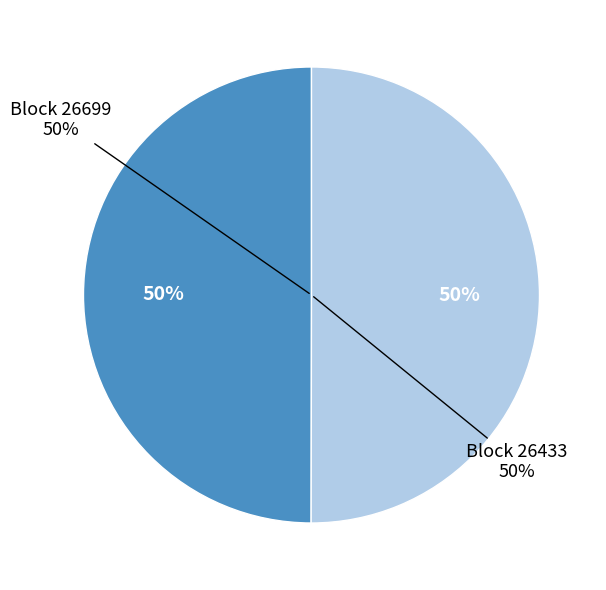

Count the number of slices in the pie.

2